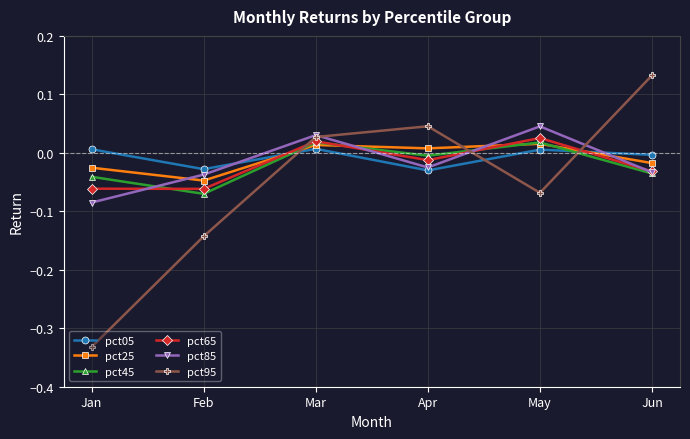

Which label corresponds to the largest value in the chart?

Jun